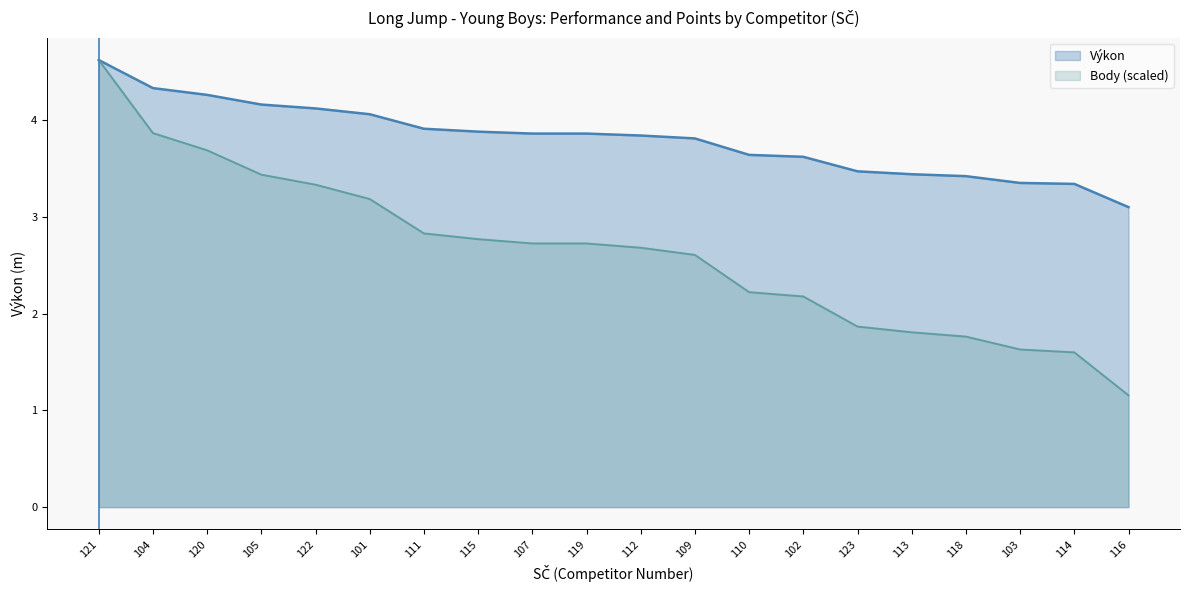

Which has a higher value, 116 or 122?

122